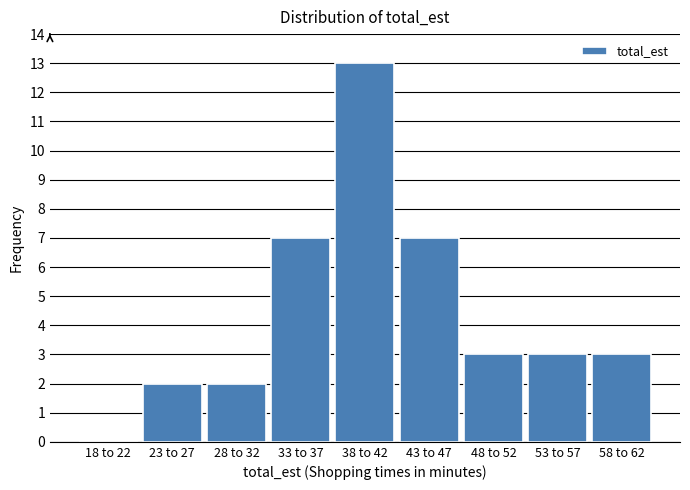

Reading left to right, what are all the values shown in this chart?

18 to 22=0	23 to 27=2	28 to 32=2	33 to 37=7	38 to 42=13	43 to 47=7	48 to 52=3	53 to 57=3	58 to 62=3